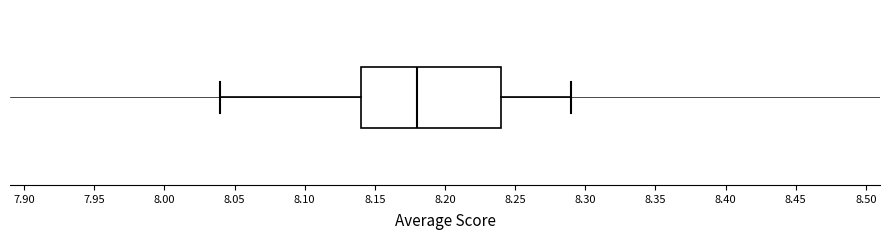

Transcribe this box plot: give where the median line is, the range the box spans, and where the two whiskers end, as read against the x-axis. The values are not printed on the chart, so give them approximately, as read against the axis.

median 8.18, box 8.14 to 8.24, whiskers 8.04 to 8.29